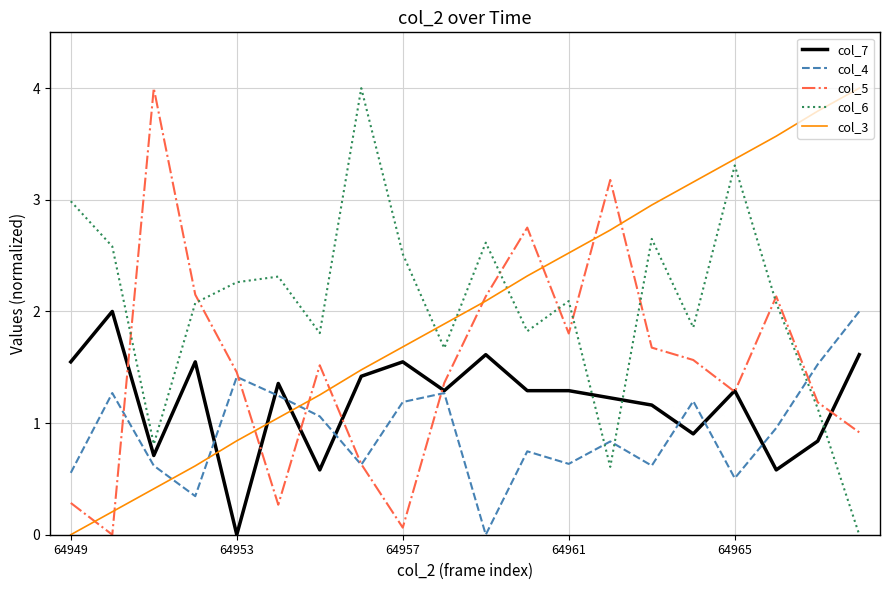

How many intersections are there between col_7 and col_6?

3